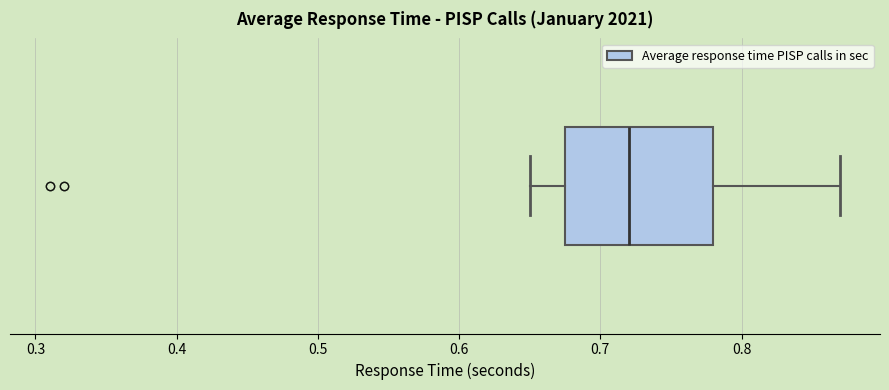

Transcribe this box plot: give where the median line is, the range the box spans, and where the two whiskers end, as read against the x-axis. The values are not printed on the chart, so give them approximately, as read against the axis.

median 0.72, box 0.68 to 0.78, whiskers 0.65 to 0.87